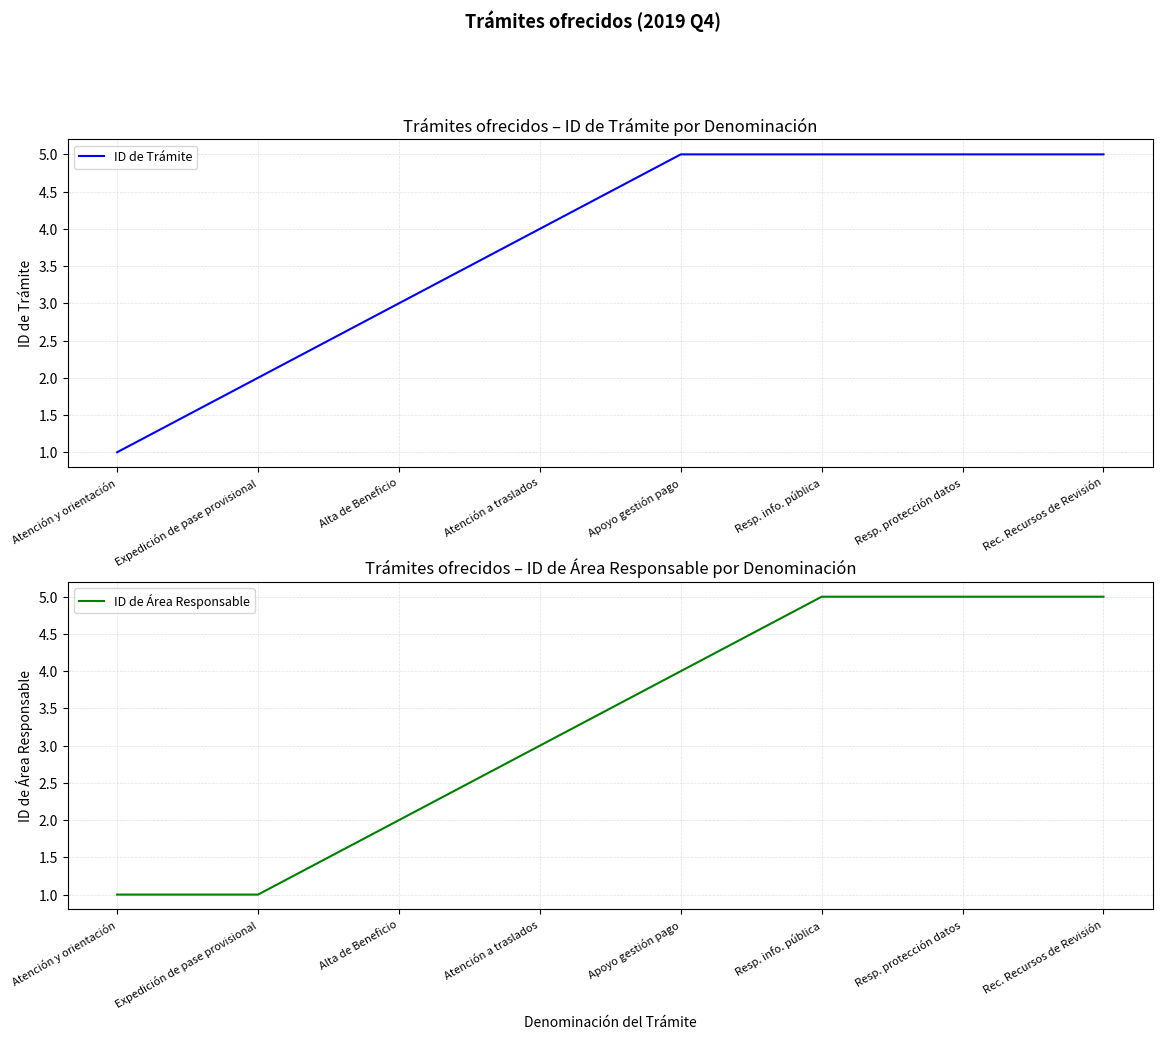

List the series in order of their overall mean, highest first.

ID de Trámite, ID de Área Responsable